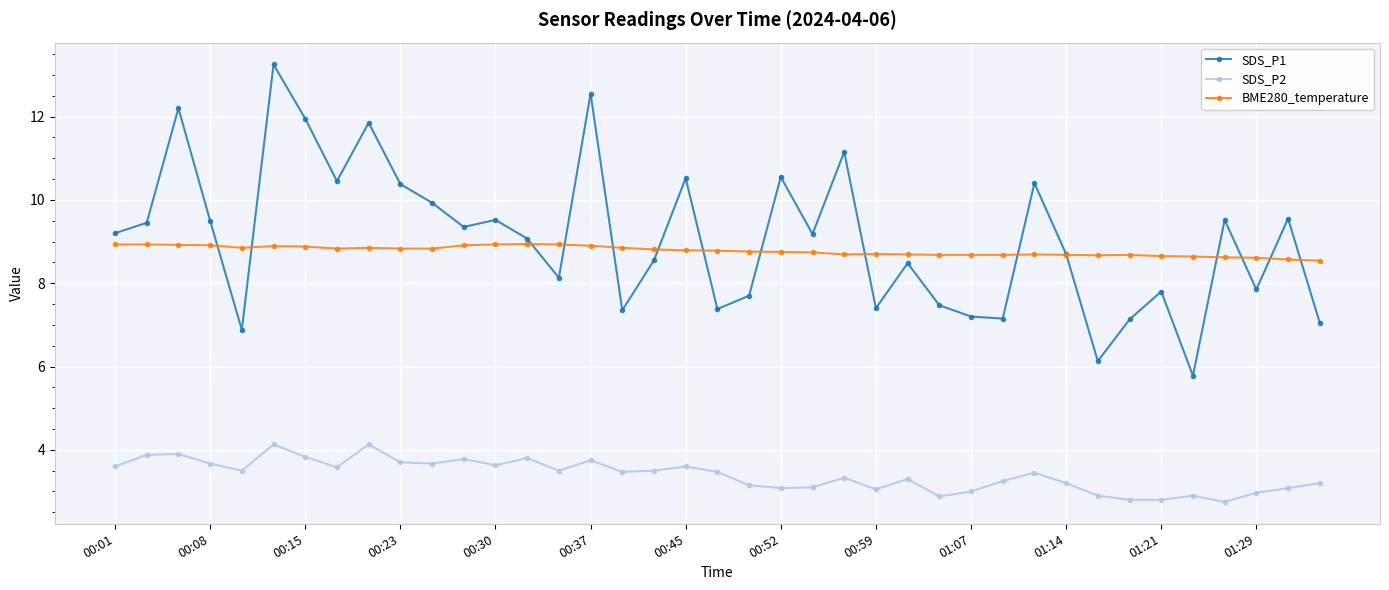

What is the value of the SDS_P2 point at the 18th from the left?

3.5